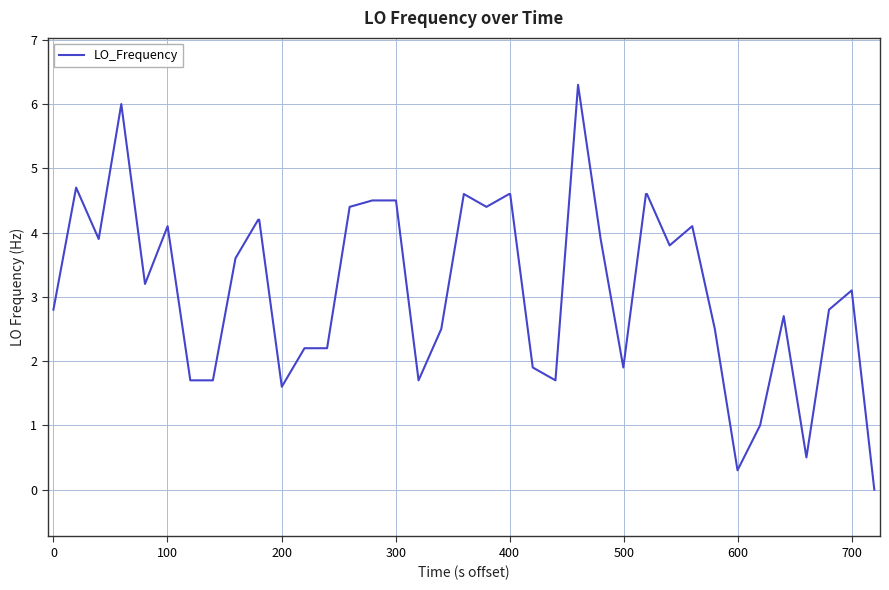

How many distinct data groups are displayed?

1